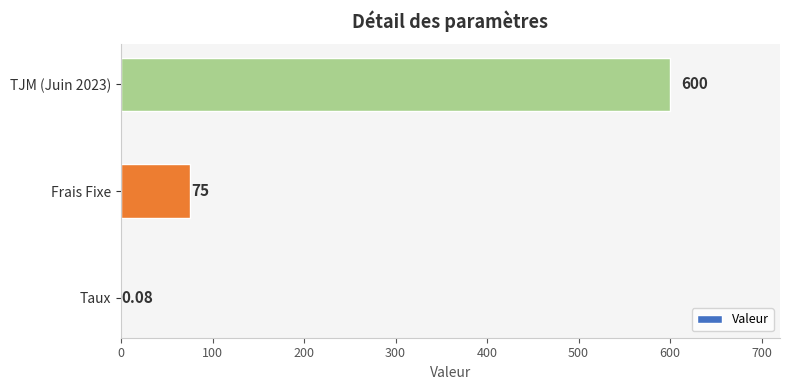

How many distinct data groups are displayed?

1